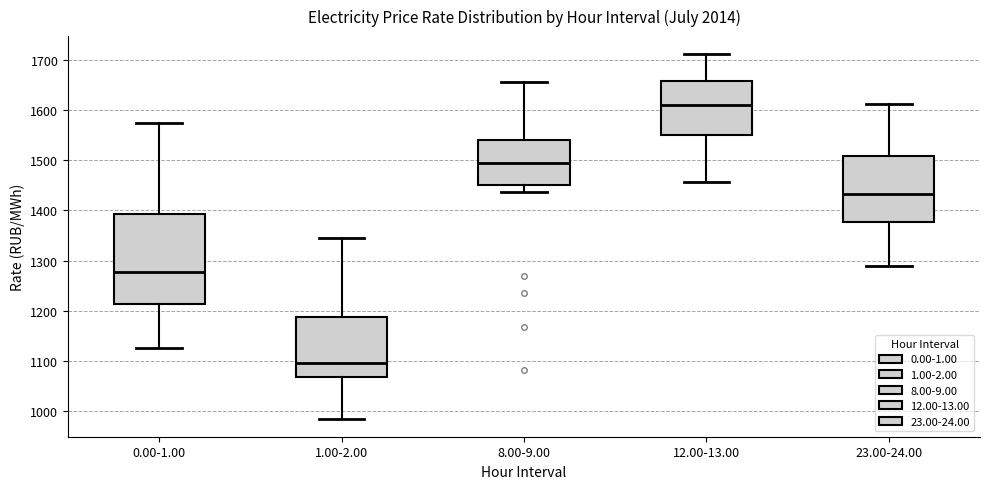

Reading left to right, transcribe this box plot: for each box, give where its median line is, the range the box spans, and where its two whiskers end, as read against the y-axis. The values are not printed on the chart, so give them approximately, as read against the axis.

0.00-1.00: median 1280, box 1210 to 1390, whiskers 1130 to 1570
1.00-2.00: median 1100, box 1070 to 1190, whiskers 990 to 1350
8.00-9.00: median 1490, box 1450 to 1540, whiskers 1440 to 1660
12.00-13.00: median 1610, box 1550 to 1660, whiskers 1460 to 1710
23.00-24.00: median 1430, box 1380 to 1510, whiskers 1290 to 1610